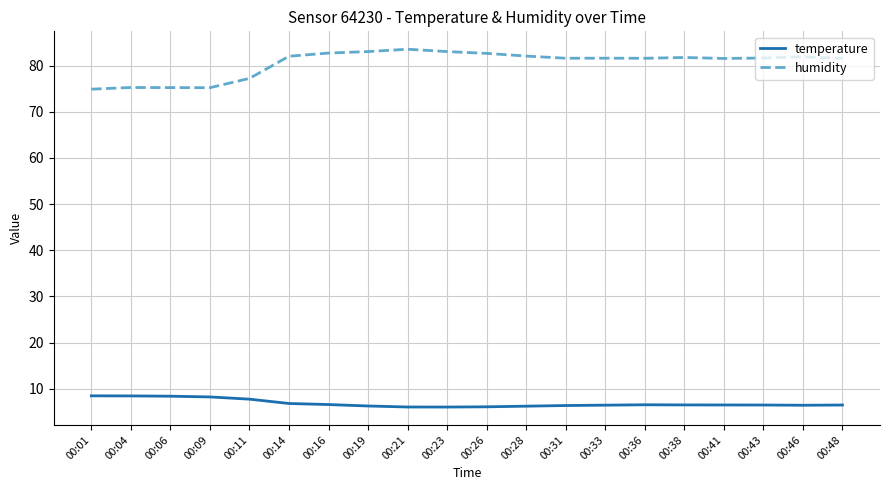

True or false: humidity and temperature intersect in this chart.

False